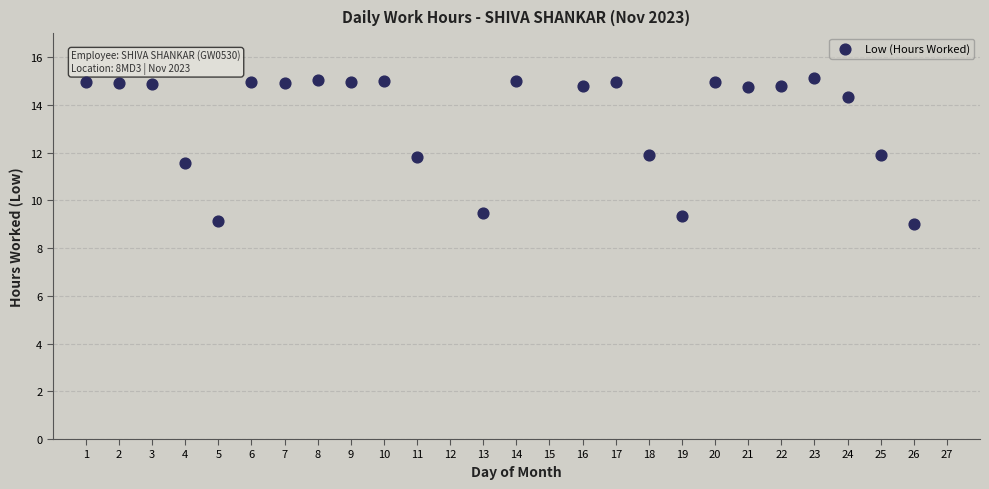

What is the range of Y values (max minus min)?

6.1